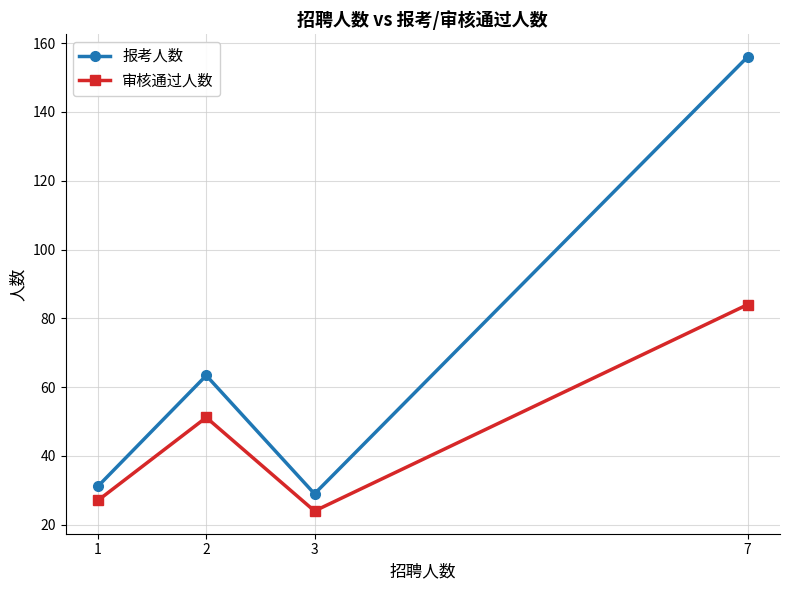

True or false: 审核通过人数 and 报考人数 intersect in this chart.

False